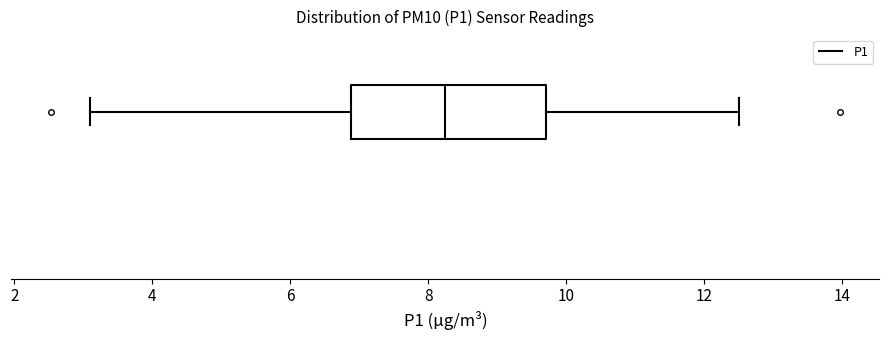

Read this box plot against the x-axis: the position of the median line, the range covered by the box, and the ends of both whiskers. The values are not printed on the chart, so give them approximately, as read against the axis.

median 8.2, box 6.8 to 9.8, whiskers 3.2 to 12.6